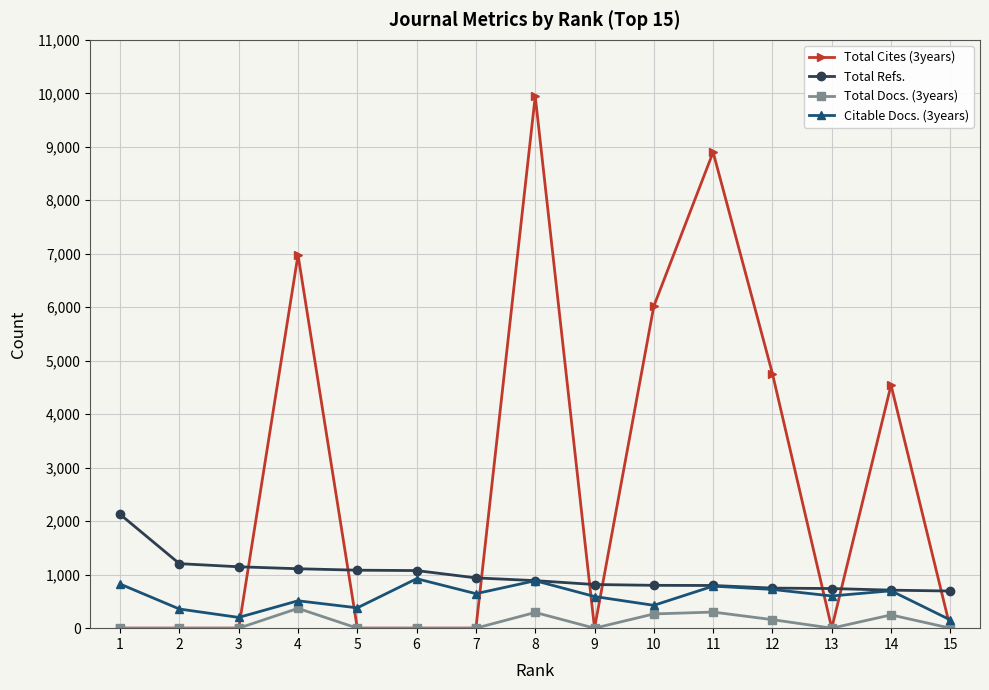

True or false: Total Cites (3years) has more than 2 points higher than both neighbors.

True